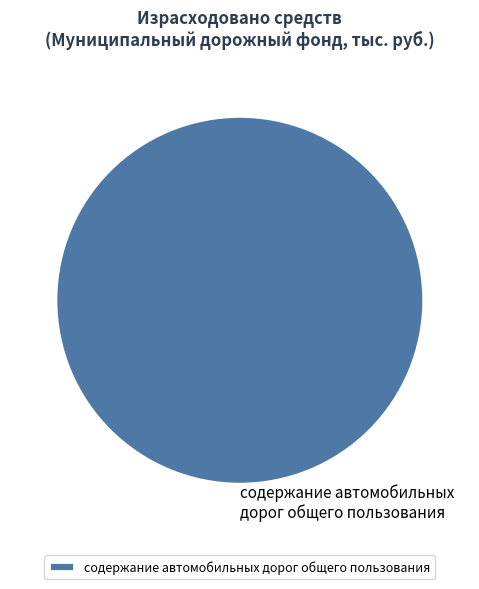

Is there any slice that represents more than half of the pie?

Yes